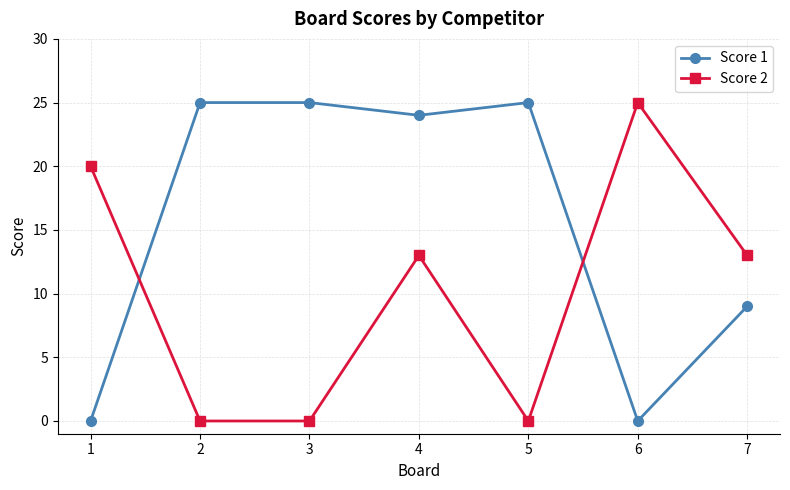

Which series has the largest total across all categories?

Score 1